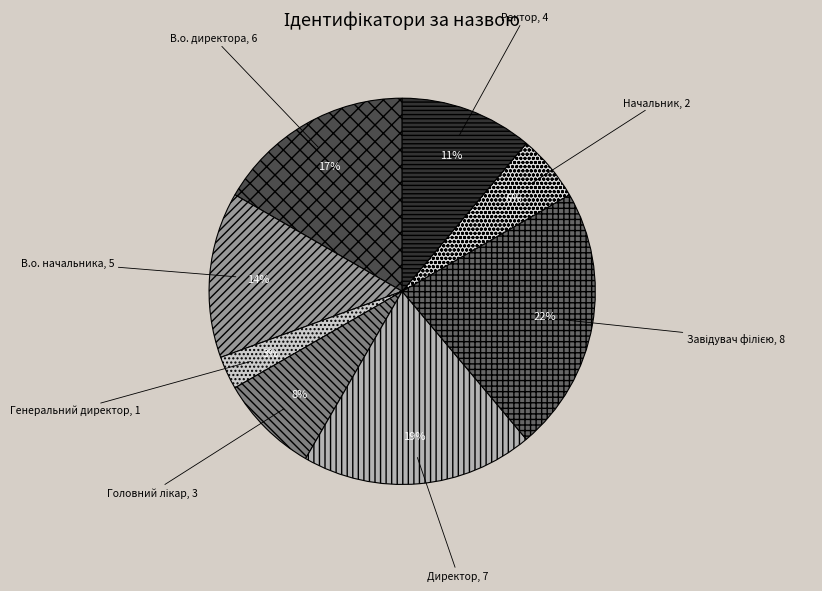

How many slices are in this pie chart?

8